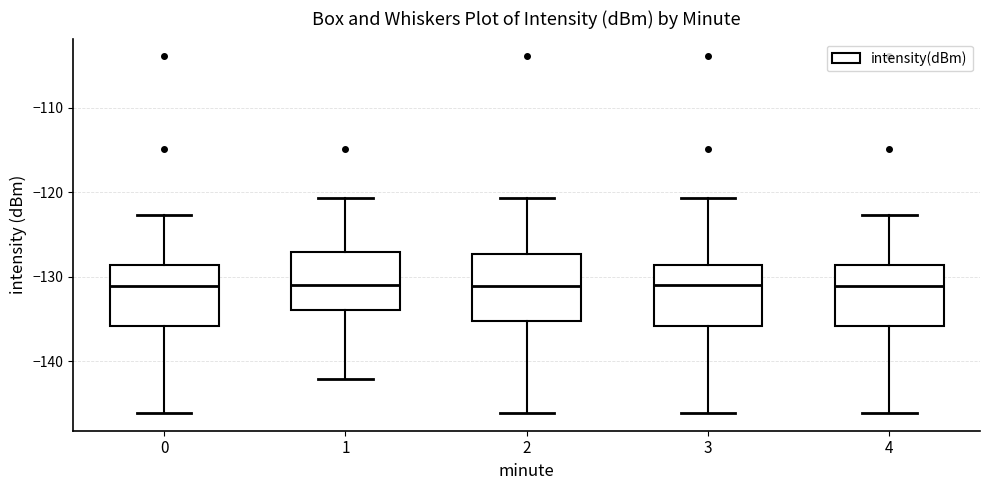

Reading left to right, transcribe this box plot: for each box, give where its median line is, the range the box spans, and where its two whiskers end, as read against the y-axis. The values are not printed on the chart, so give them approximately, as read against the axis.

0: median -131, box -136 to -129, whiskers -146 to -123
1: median -131, box -134 to -127, whiskers -142 to -121
2: median -131, box -135 to -127, whiskers -146 to -121
3: median -131, box -136 to -129, whiskers -146 to -121
4: median -131, box -136 to -129, whiskers -146 to -123